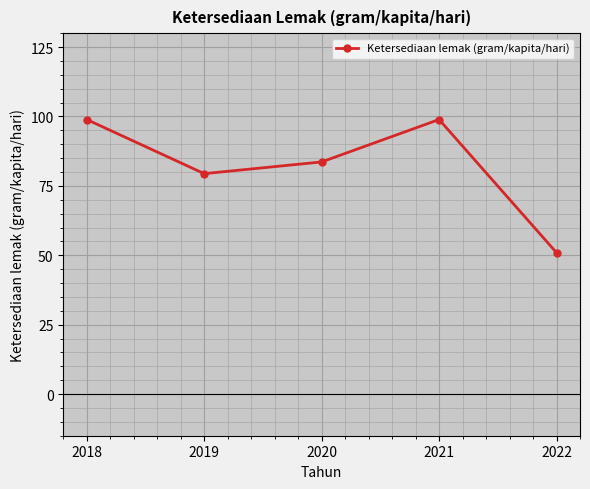

At which label is the value closest to 74?

2019